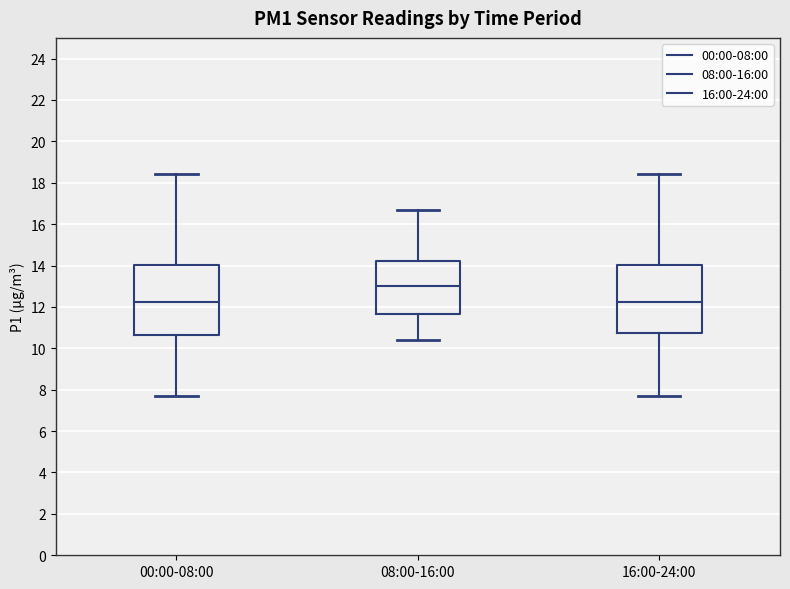

Reading left to right, transcribe this box plot: for each box, give where its median line is, the range the box spans, and where its two whiskers end, as read against the y-axis. The values are not printed on the chart, so give them approximately, as read against the axis.

00:00-08:00: median 12.2, box 10.6 to 14.0, whiskers 7.8 to 18.4
08:00-16:00: median 13.0, box 11.6 to 14.2, whiskers 10.4 to 16.8
16:00-24:00: median 12.2, box 10.8 to 14.0, whiskers 7.8 to 18.4